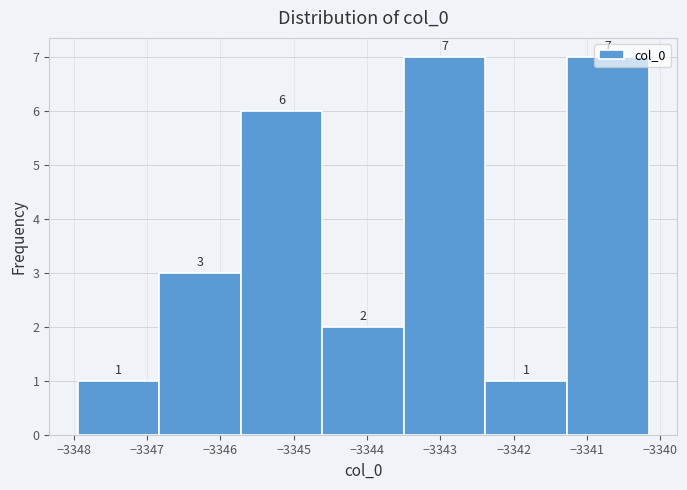

What is the height of the bar covering -3343.5 to -3342.4 on the x-axis? The bar edges are not printed on the chart, so give them approximately, as read against the axis.

7